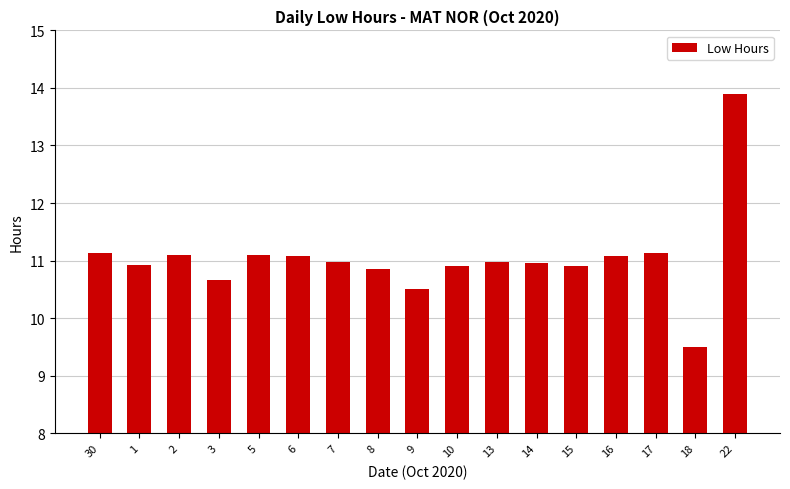

Is it true that the value at 13 is 2.8?

False